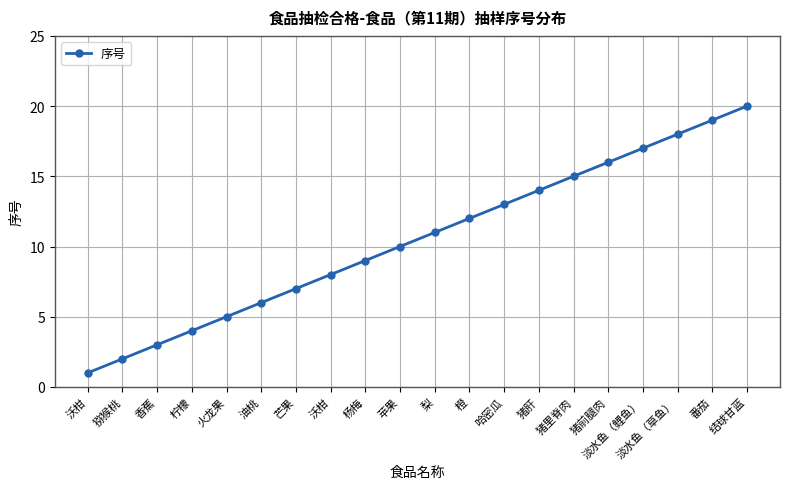

What is the change in value from 杨梅 to 淡水鱼（鲤鱼）?

+8